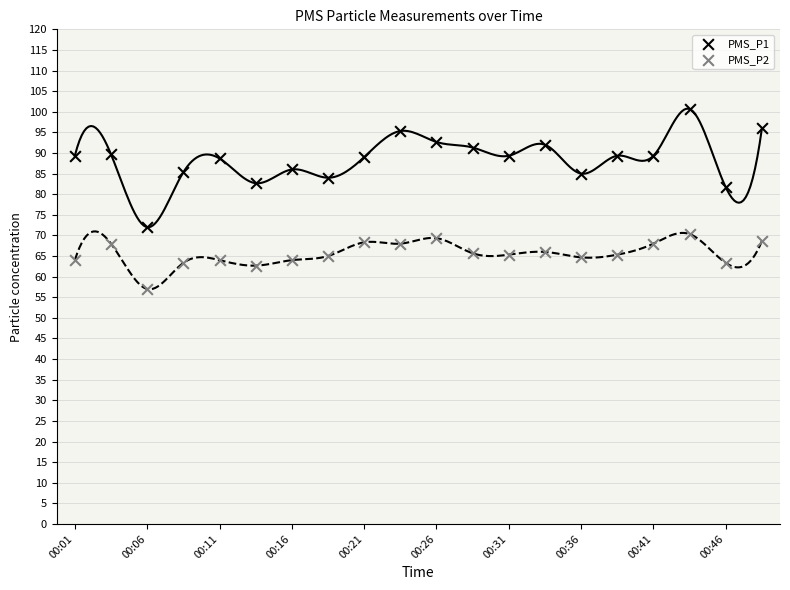

Which series has the largest Y range (max minus min)?

PMS_P1